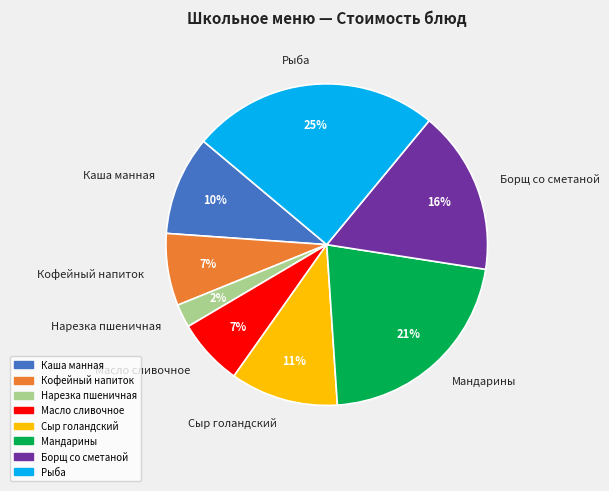

Does any single category account for the majority?

No